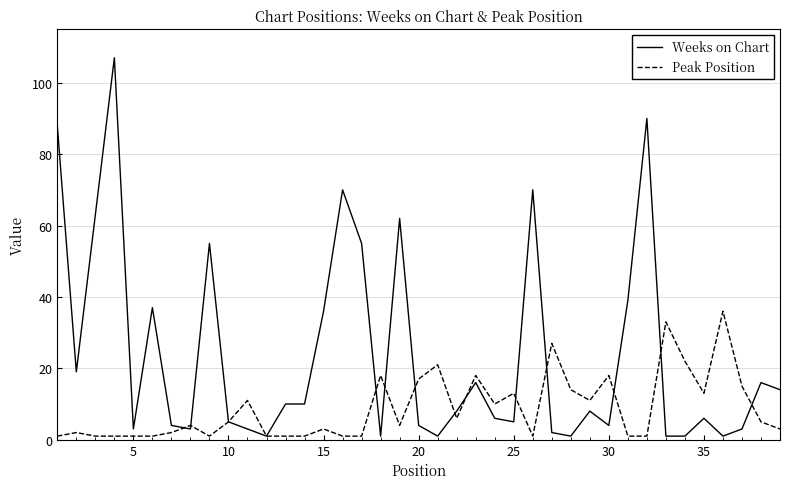

List the series in order of their peak value, lowest first.

Peak Position, Weeks on Chart